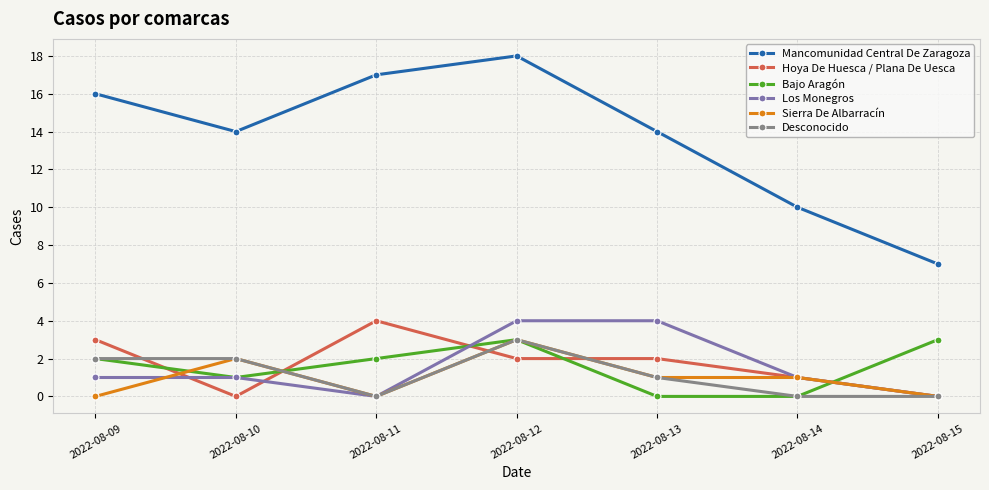

Reading left to right, transcribe all the data shown in this chart.

Mancomunidad Central De Zaragoza: 2022-08-09=16	2022-08-10=14	2022-08-11=17	2022-08-12=18	2022-08-13=14	2022-08-14=10	2022-08-15=7
Hoya De Huesca / Plana De Uesca: 2022-08-09=3	2022-08-10=0	2022-08-11=4	2022-08-12=2	2022-08-13=2	2022-08-14=1	2022-08-15=0
Bajo Aragón: 2022-08-09=2	2022-08-10=1	2022-08-11=2	2022-08-12=3	2022-08-13=0	2022-08-14=0	2022-08-15=3
Los Monegros: 2022-08-09=1	2022-08-10=1	2022-08-11=0	2022-08-12=4	2022-08-13=4	2022-08-14=1	2022-08-15=0
Sierra De Albarracín: 2022-08-09=0	2022-08-10=2	2022-08-11=0	2022-08-12=3	2022-08-13=1	2022-08-14=1	2022-08-15=0
Desconocido: 2022-08-09=2	2022-08-10=2	2022-08-11=0	2022-08-12=3	2022-08-13=1	2022-08-14=0	2022-08-15=0